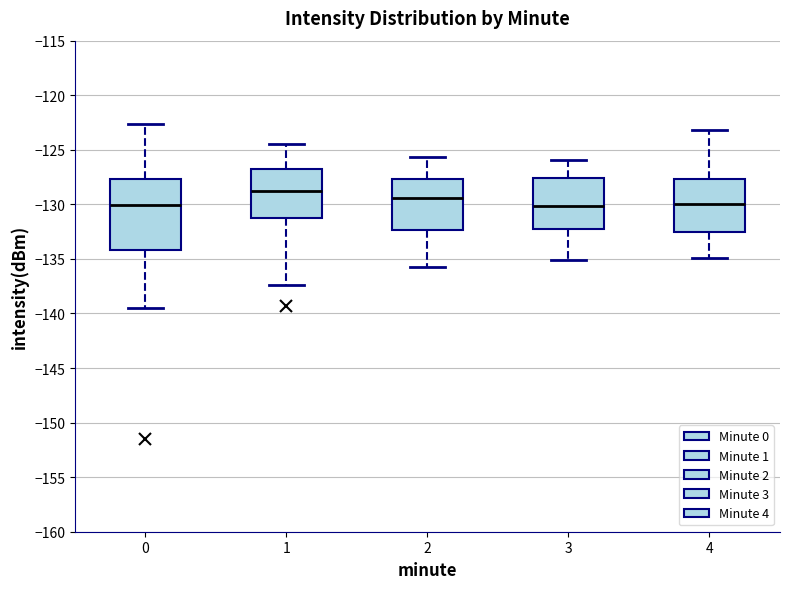

Reading left to right, transcribe this box plot: for each box, give where its median line is, the range the box spans, and where its two whiskers end, as read against the y-axis. The values are not printed on the chart, so give them approximately, as read against the axis.

0: median -130.0, box -134.0 to -127.5, whiskers -139.5 to -122.5
1: median -129.0, box -131.0 to -127.0, whiskers -137.5 to -124.5
2: median -129.5, box -132.5 to -127.5, whiskers -136.0 to -125.5
3: median -130.0, box -132.0 to -127.5, whiskers -135.0 to -126.0
4: median -130.0, box -132.5 to -127.5, whiskers -135.0 to -123.0